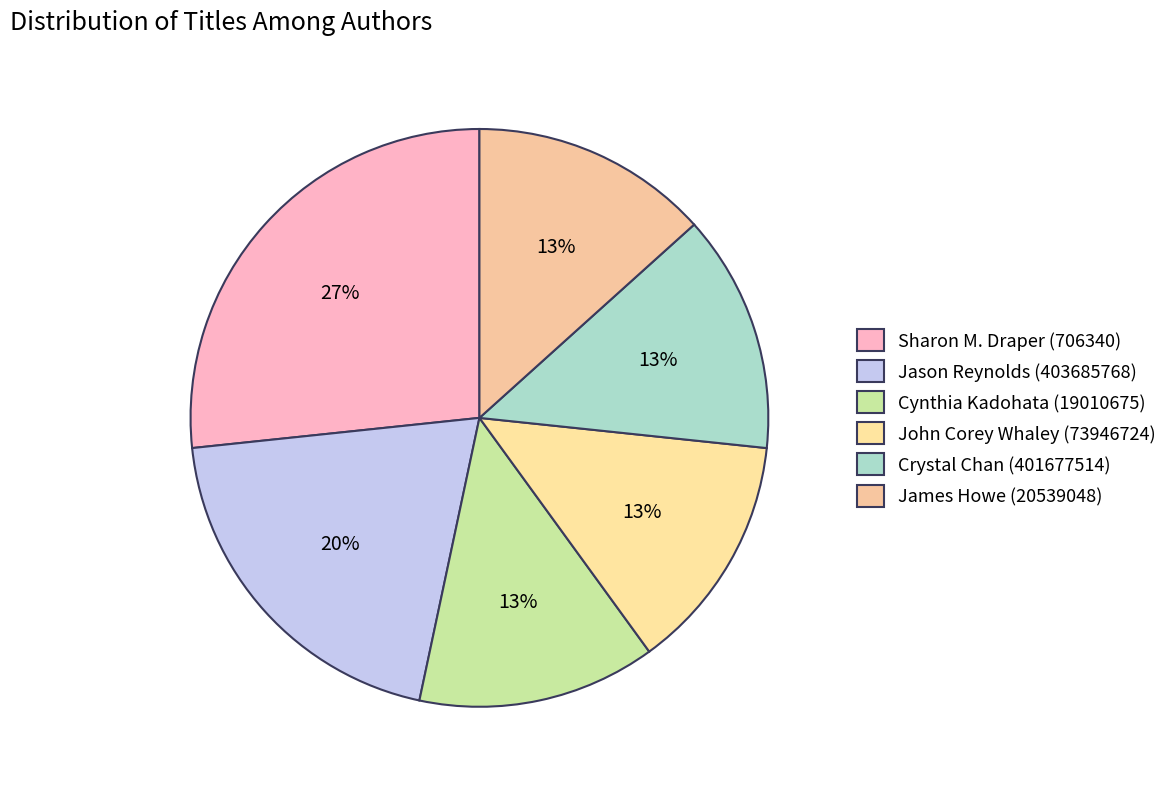

How many segments does this pie chart have?

6